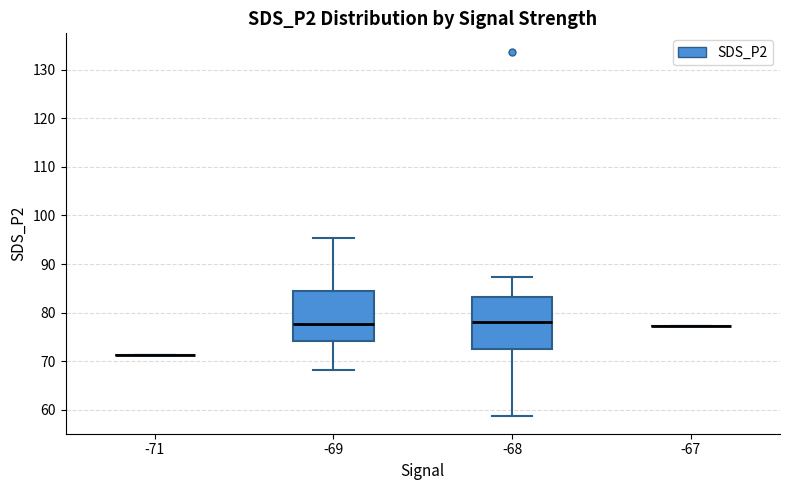

Where does the upper whisker of the box at x = -68 end on the y-axis? The values are not printed on the chart, so give them approximately, as read against the axis.

87